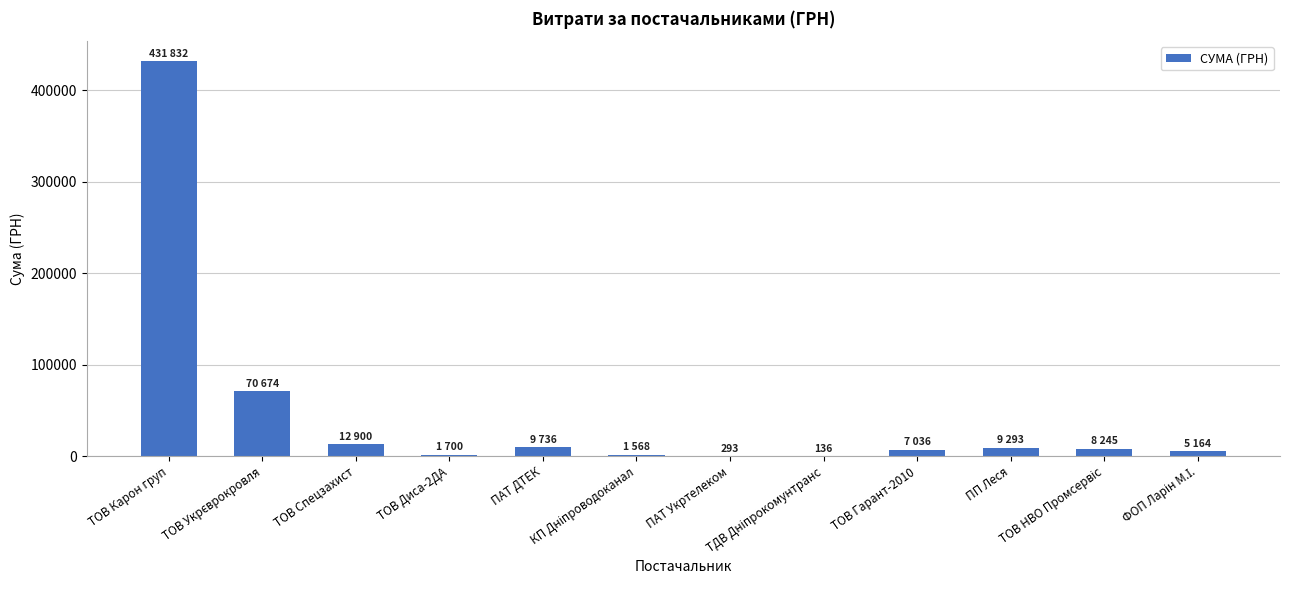

What is the sum of all values?

558577.1